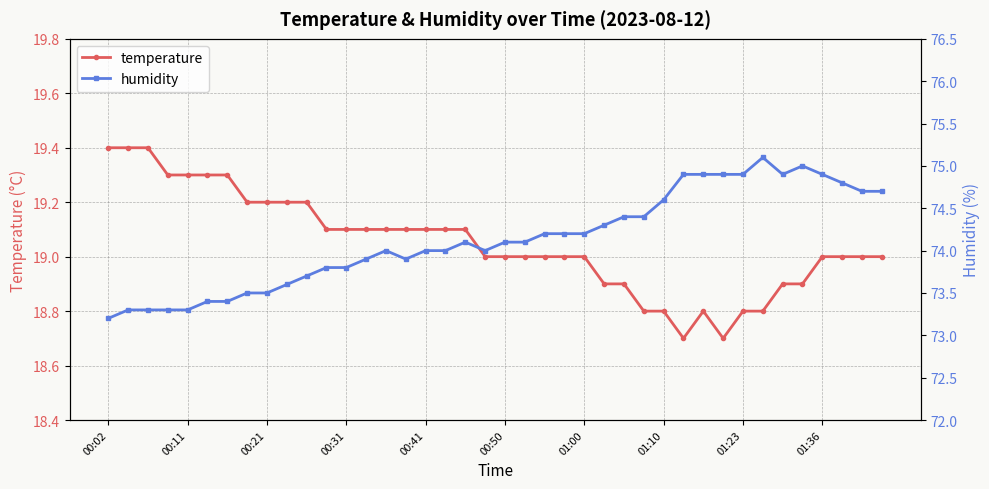

What position from the left is 00:02?

1